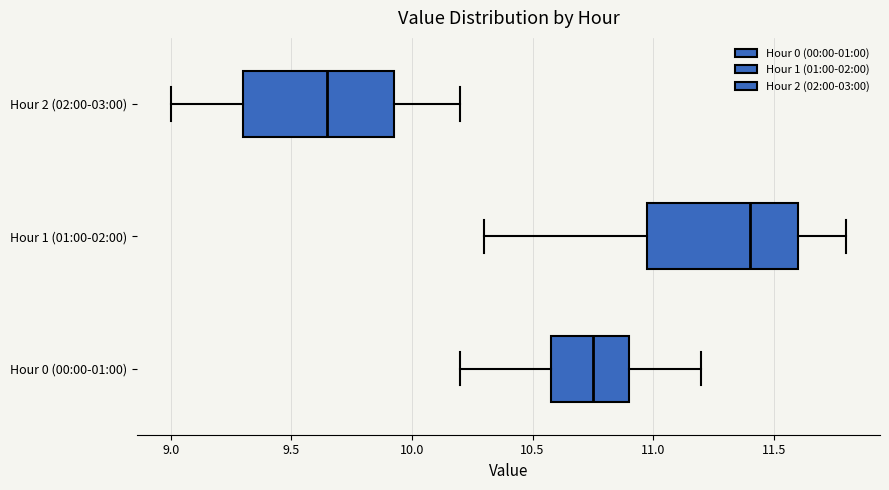

Reading bottom to top, transcribe this box plot: for each box, give where its median line is, the range the box spans, and where its two whiskers end, as read against the x-axis. The values are not printed on the chart, so give them approximately, as read against the axis.

Hour 0 (00:00-01:00): median 10.75, box 10.60 to 10.90, whiskers 10.20 to 11.20
Hour 1 (01:00-02:00): median 11.40, box 11.00 to 11.60, whiskers 10.30 to 11.80
Hour 2 (02:00-03:00): median 9.65, box 9.30 to 9.95, whiskers 9.00 to 10.20